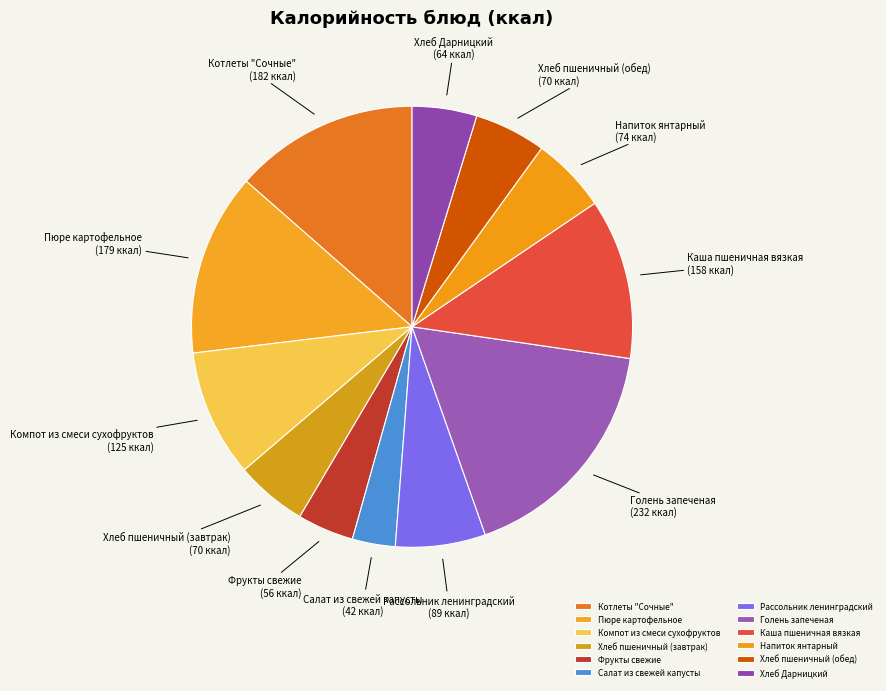

Does Голень запеченая account for over 50% of the chart?

No